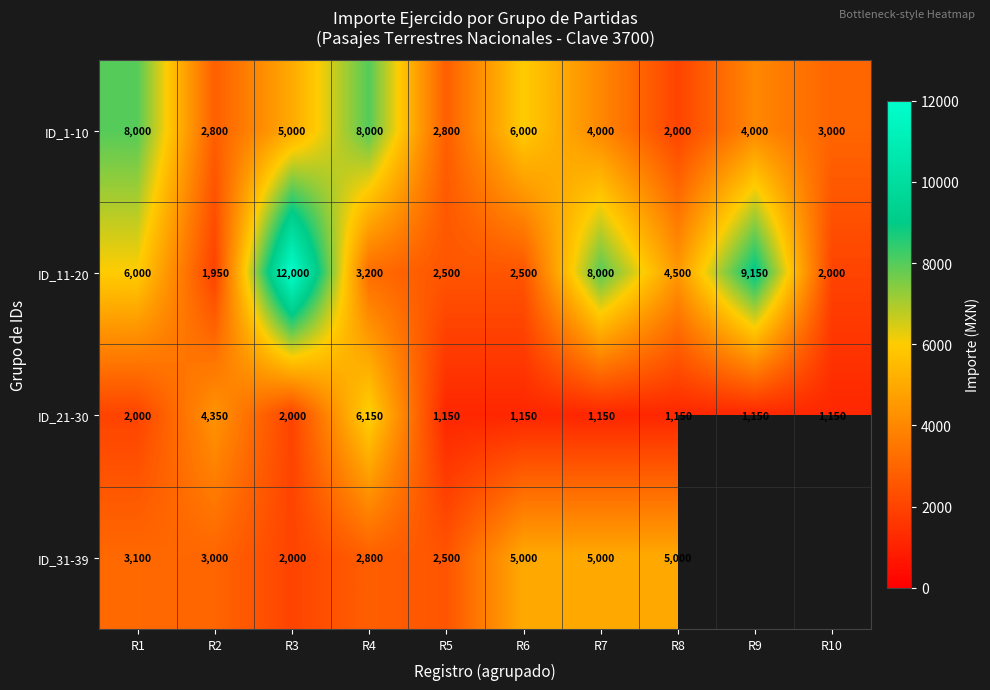

At R4, list the series in order from smallest to largest.

ID_31-39, ID_11-20, ID_21-30, ID_1-10